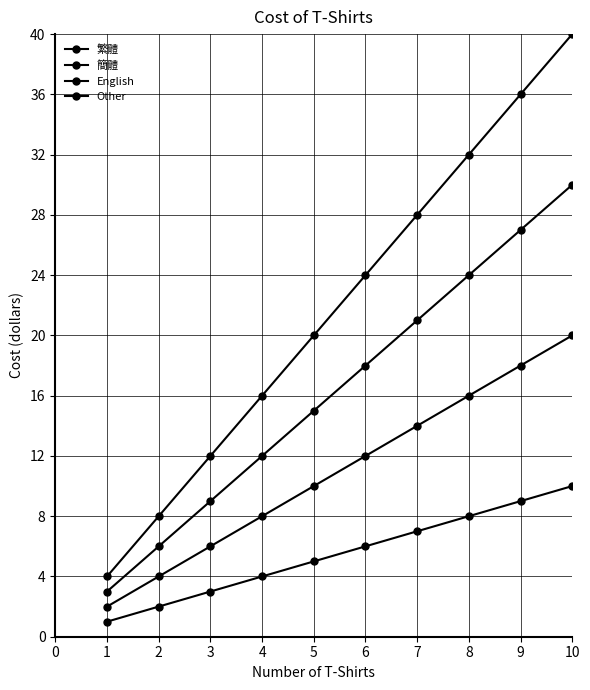

Rank the series at 2 from lowest to highest value.

Other, English, 簡體, 繁體